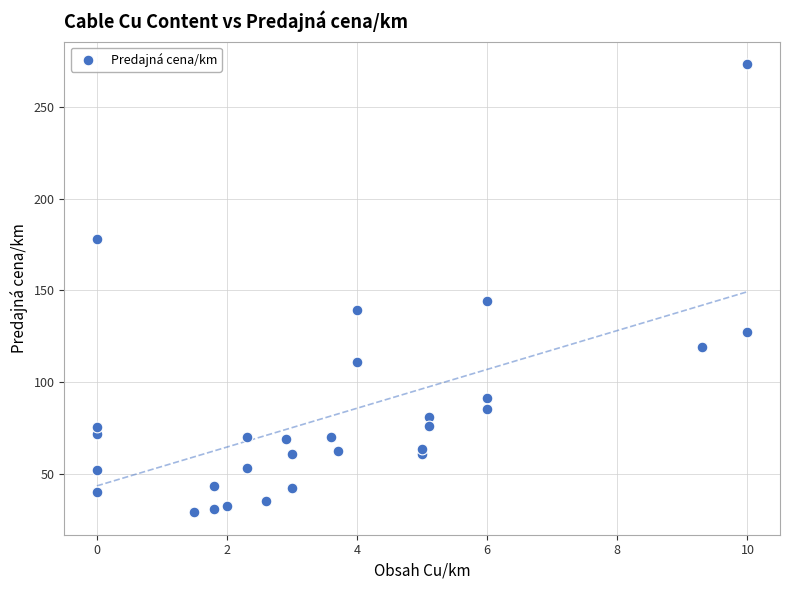

What Y value in the scatter plot is closest to 151?

144.3